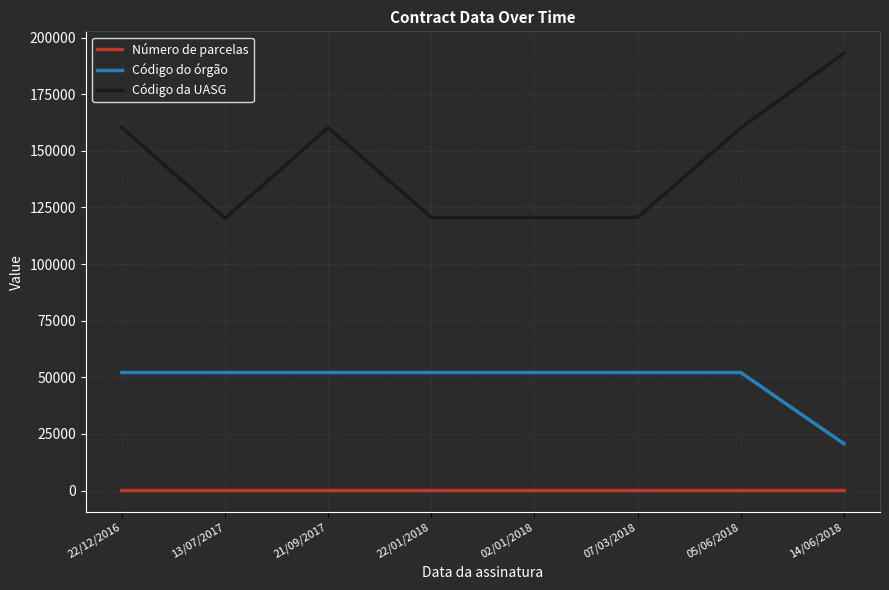

Which category has the lowest value in the Código do órgão series?

14/06/2018